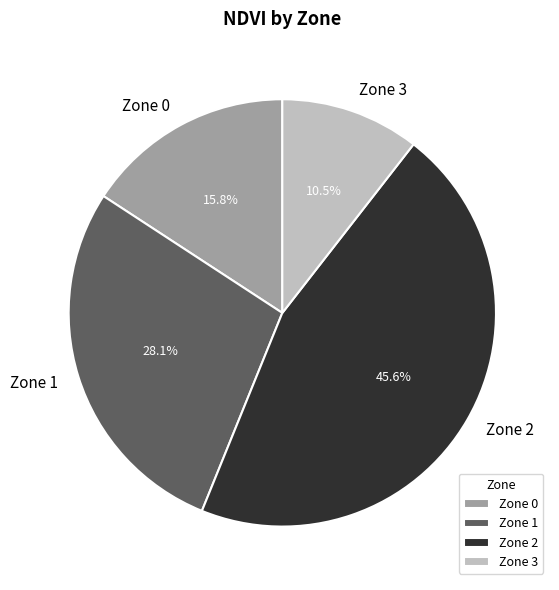

Combined, do Zone 0 and Zone 3 account for over 50%?

No